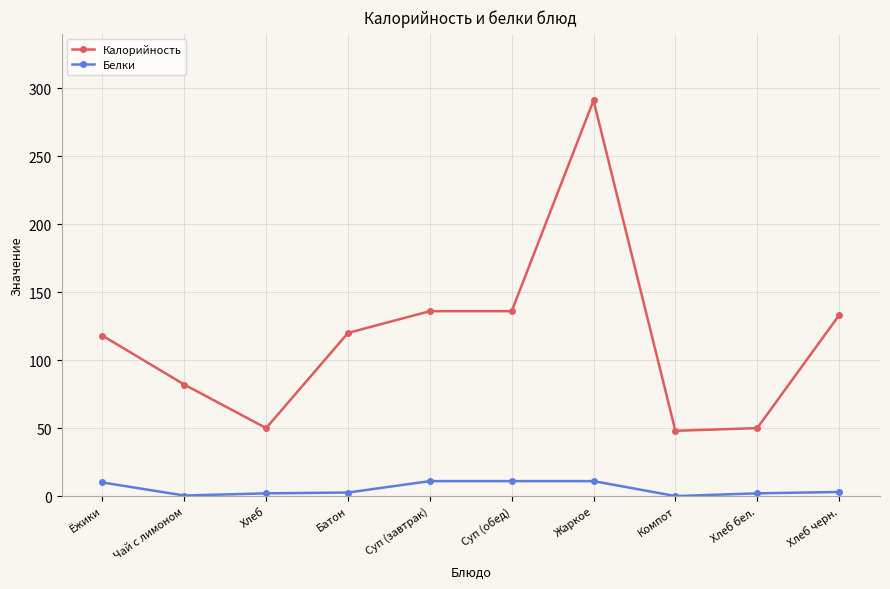

Rank the series by their average value, from lowest to highest.

Белки, Калорийность